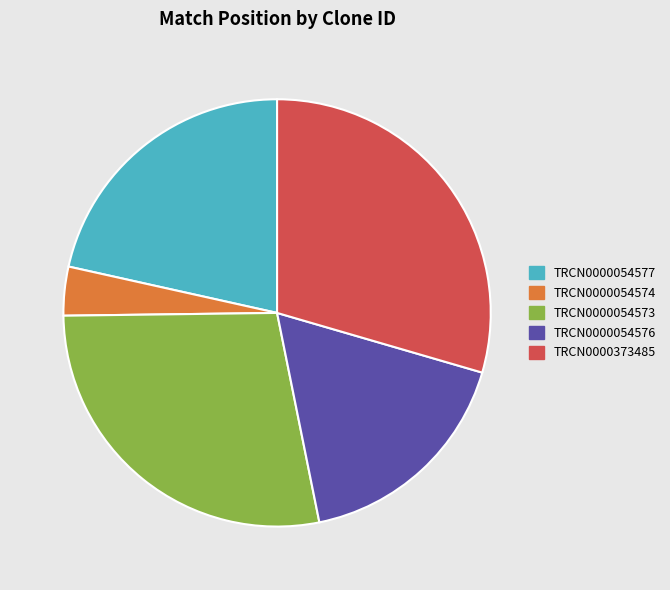

Do TRCN0000054576 and TRCN0000054574 together represent more than half of the pie?

No